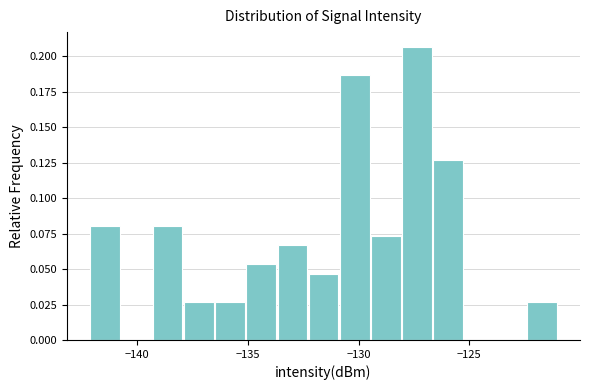

Read against the x-axis, roughly where is the centre of the tallest bar?

-127.5